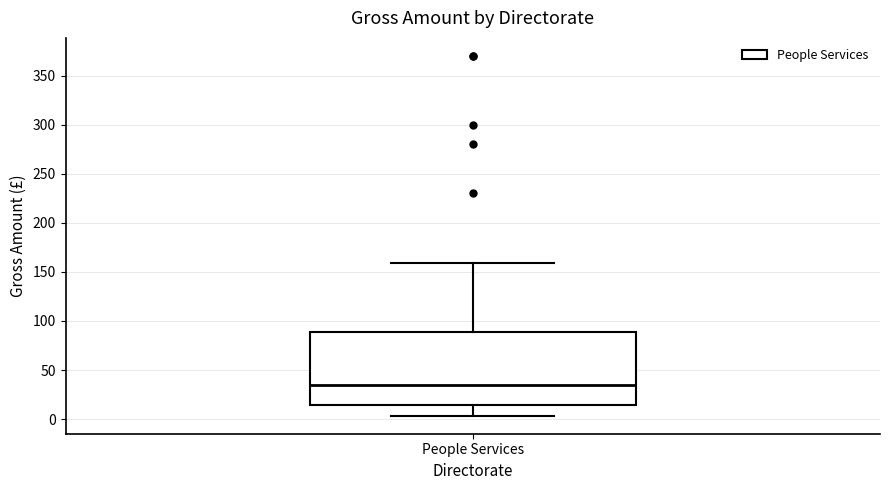

Transcribe this box plot: give where the median line is, the range the box spans, and where the two whiskers end, as read against the y-axis. The values are not printed on the chart, so give them approximately, as read against the axis.

median 35, box 15 to 90, whiskers 5 to 160